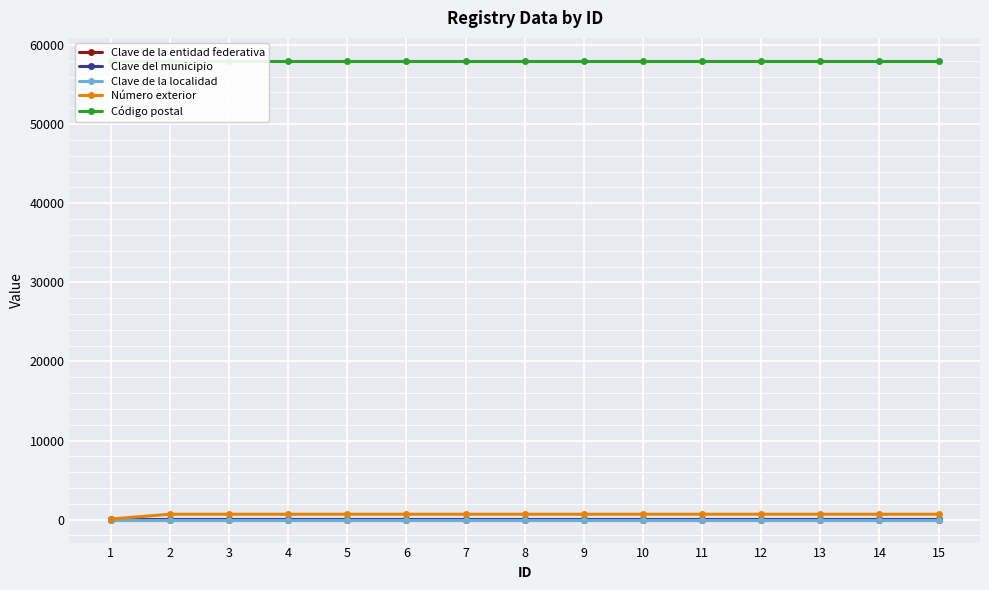

True or false: Clave de la localidad and Clave del municipio cross at least once.

False